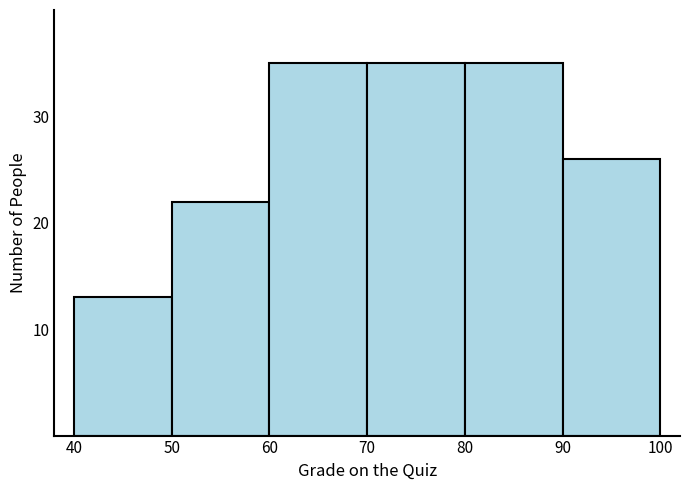

What is the height of the bar covering 60 to 70 on the x-axis? The values are not printed on the chart, so give them approximately, as read against the axis.

35